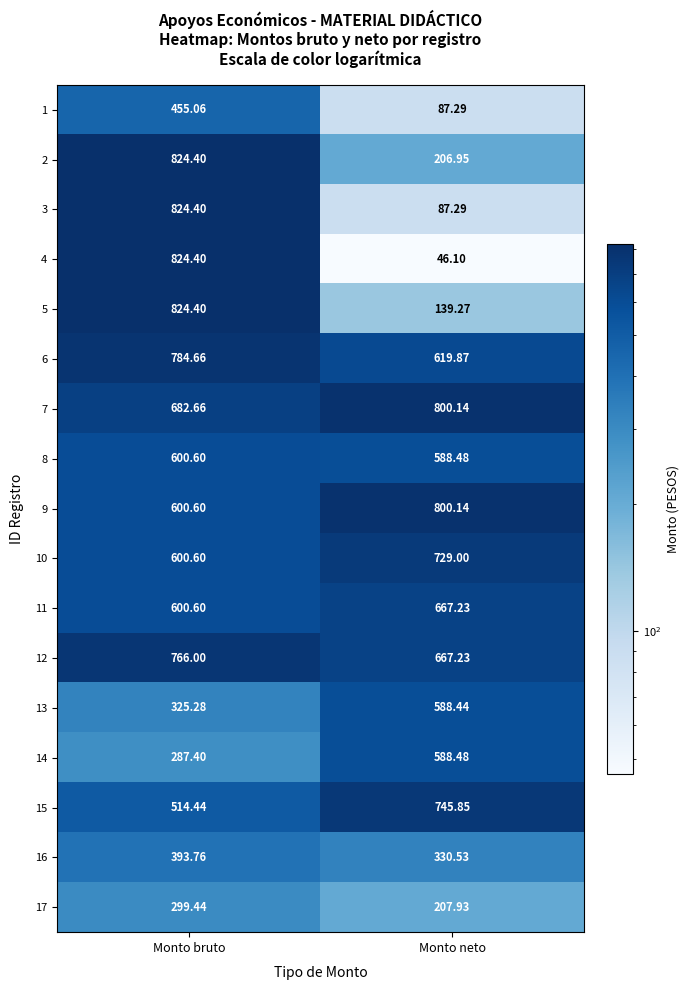

At which category is the sum across all series the highest?

Monto bruto